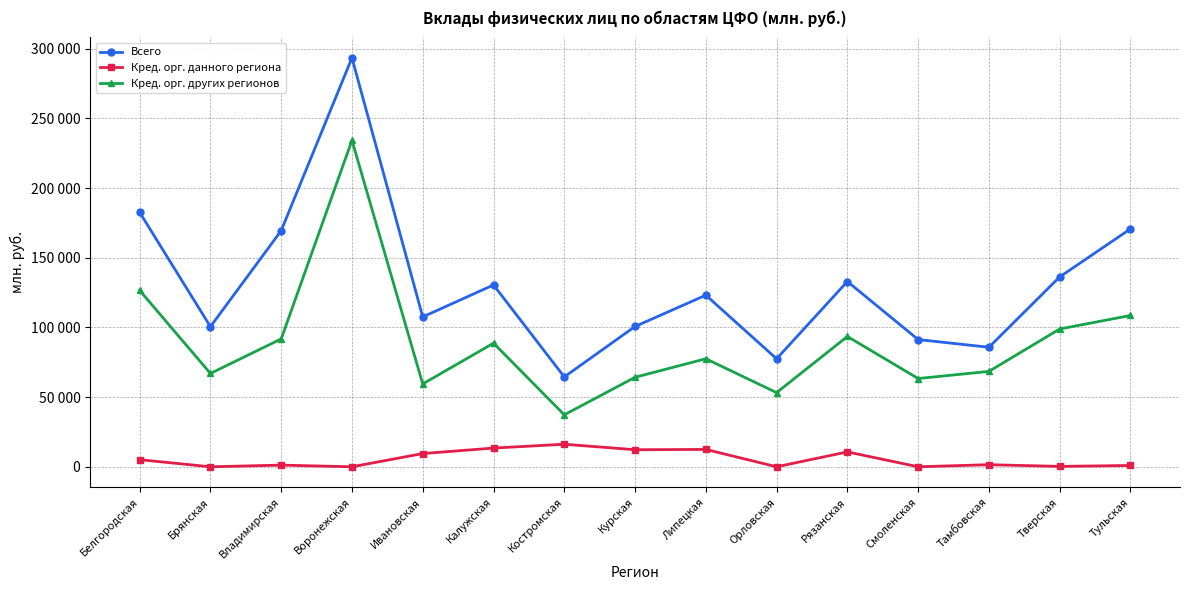

What are all the series names shown in the legend?

Всего, Кред. орг. данного региона, Кред. орг. других регионов